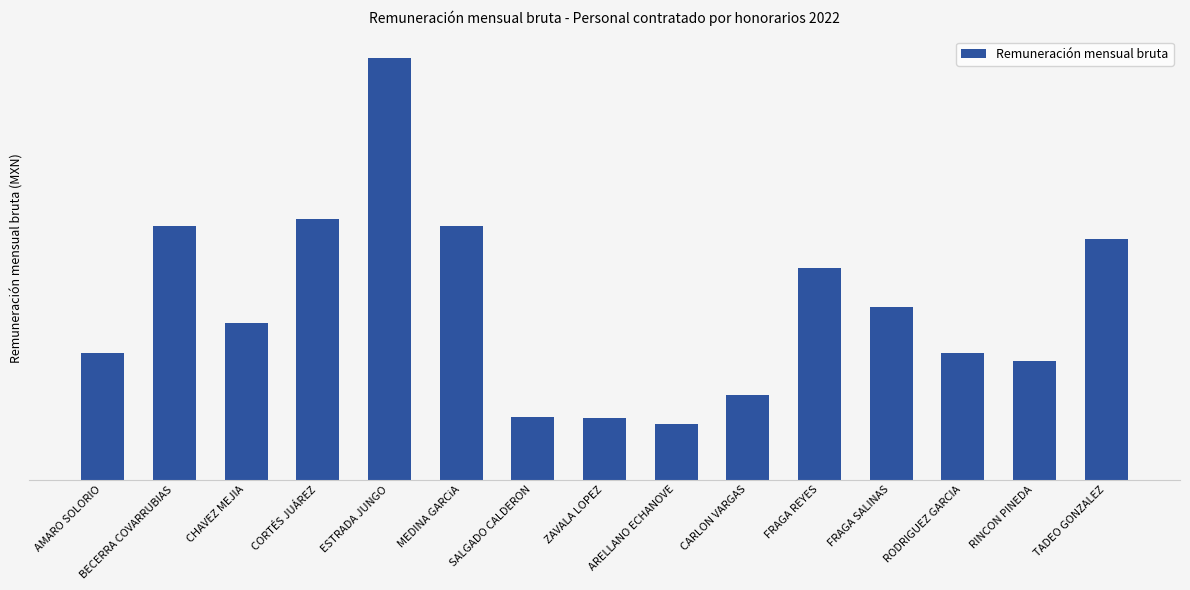

What is the change in value from BECERRA COVARRUBIAS to CHAVEZ MEJIA?

-9948.0